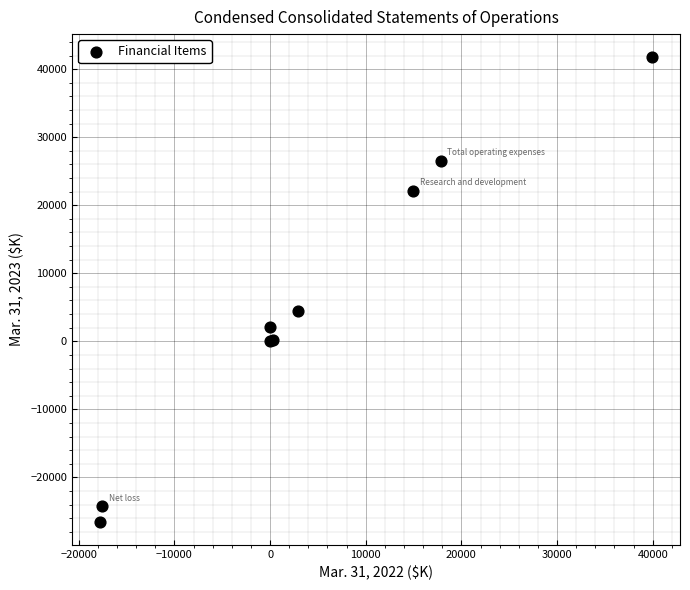

What Y value in the scatter plot is closest to 7613?

4392.0